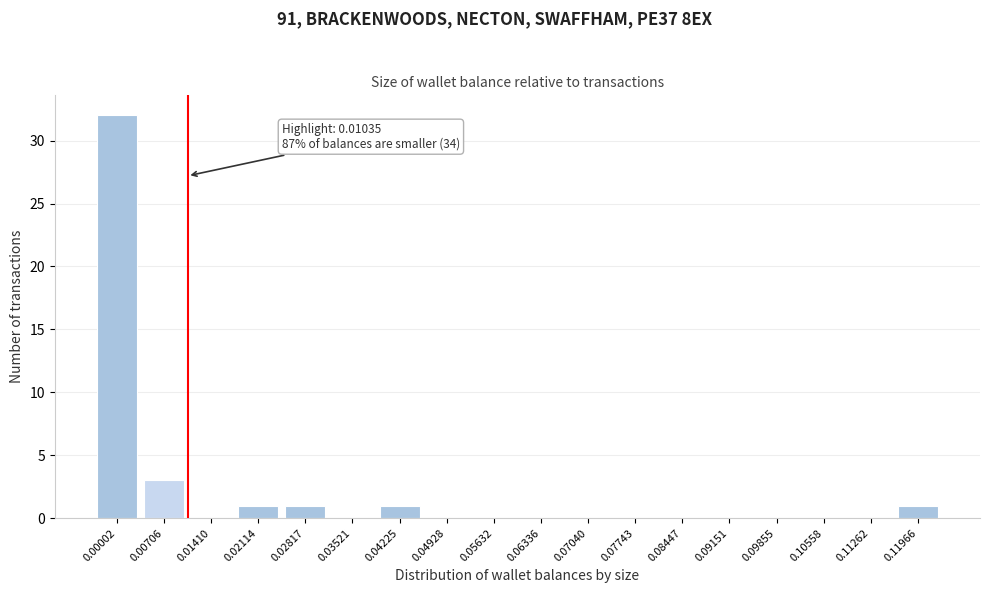

Reading left to right, list all the values displayed in this chart.

0.00002=32	0.00706=3	0.01410=0	0.02114=1	0.02817=1	0.03521=0	0.04225=1	0.04928=0	0.05632=0	0.06336=0	0.07040=0	0.07743=0	0.08447=0	0.09151=0	0.09855=0	0.10558=0	0.11262=0	0.11966=1